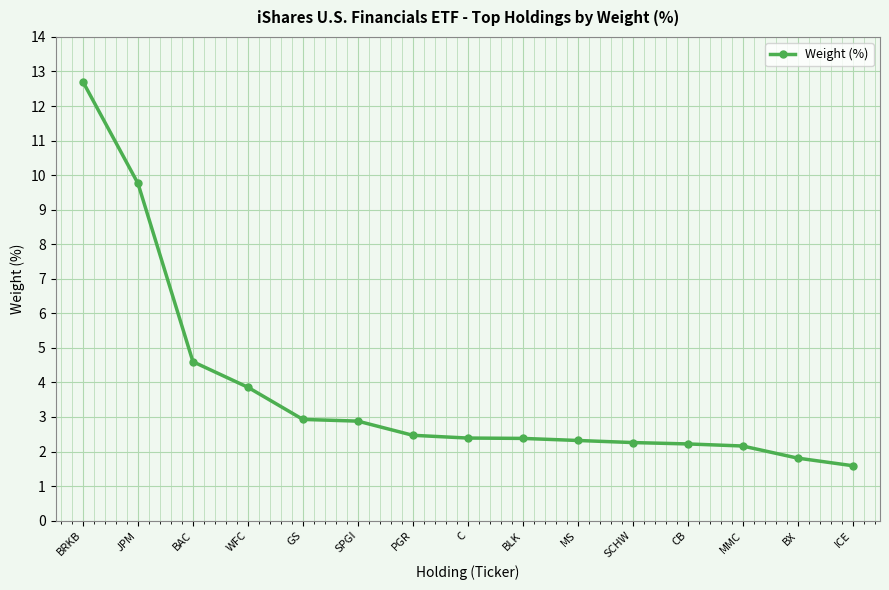

What position from the right is MMC?

3